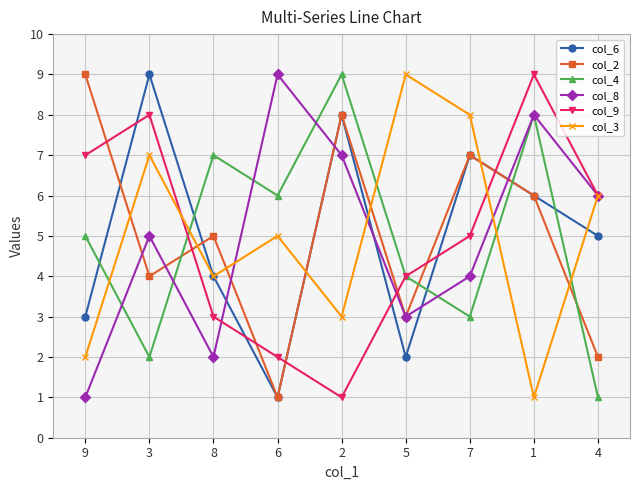

How many distinct data groups are displayed?

6